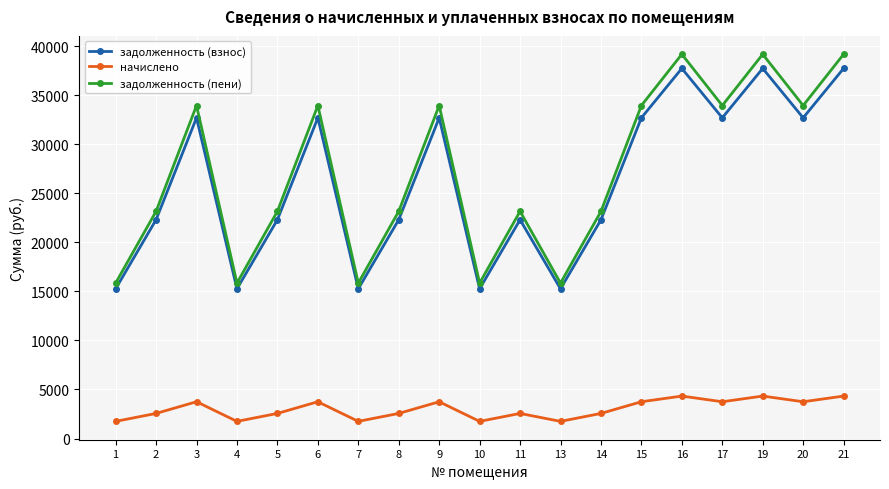

What is the difference between the second highest and second lowest values in the задолженность (взнос) series?

22470.4